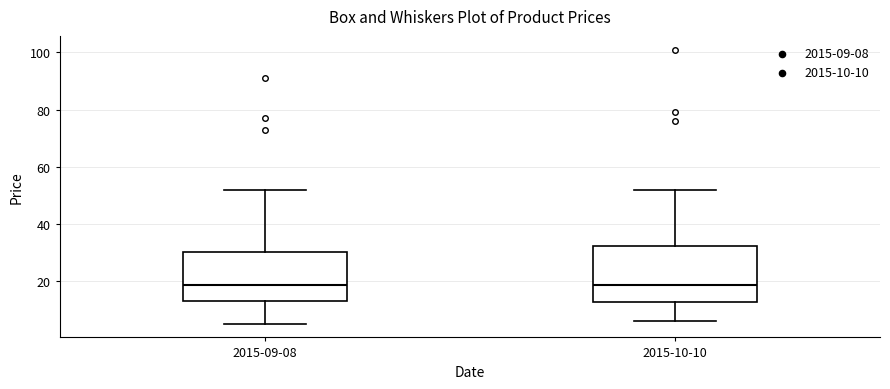

Reading left to right, transcribe this box plot: for each box, give where its median line is, the range the box spans, and where its two whiskers end, as read against the y-axis. The values are not printed on the chart, so give them approximately, as read against the axis.

2015-09-08: median 18, box 12 to 30, whiskers 6 to 52
2015-10-10: median 18, box 12 to 32, whiskers 6 to 52